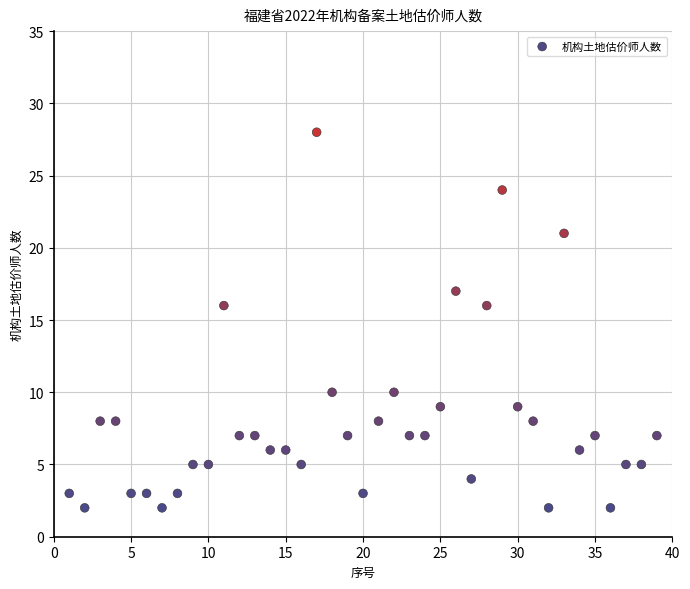

What is the range of Y values (max minus min)?

26